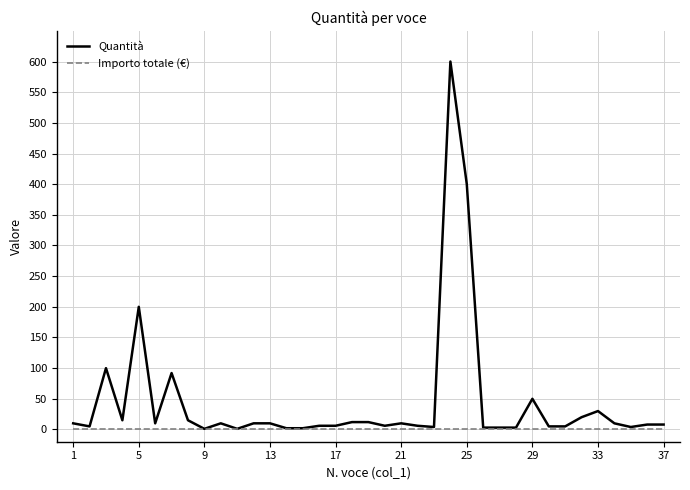

List the series in order of their peak value, highest first.

Quantità, Importo totale (€)